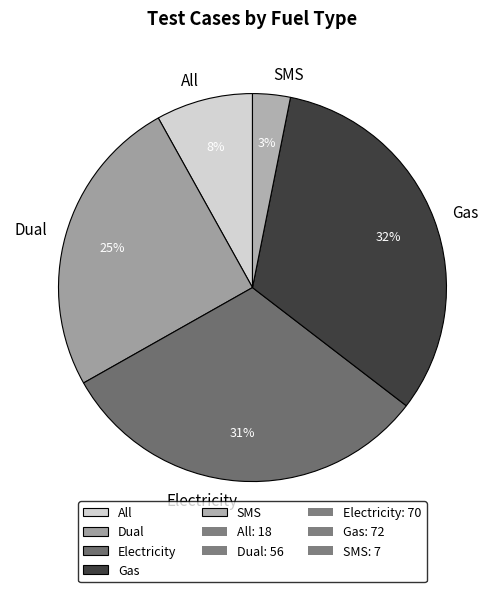

Which has a higher value, Gas or SMS?

Gas